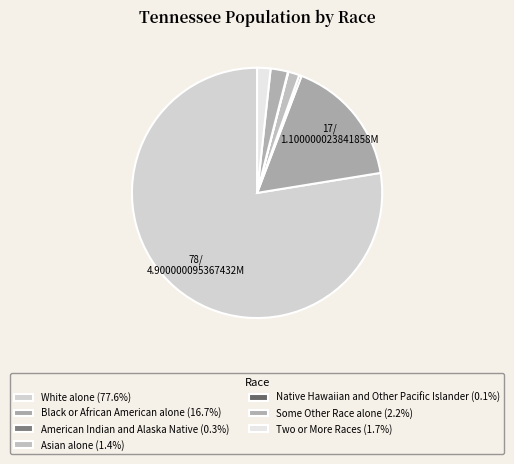

Which slice is the smallest?

Native Hawaiian and Other Pacific Islander